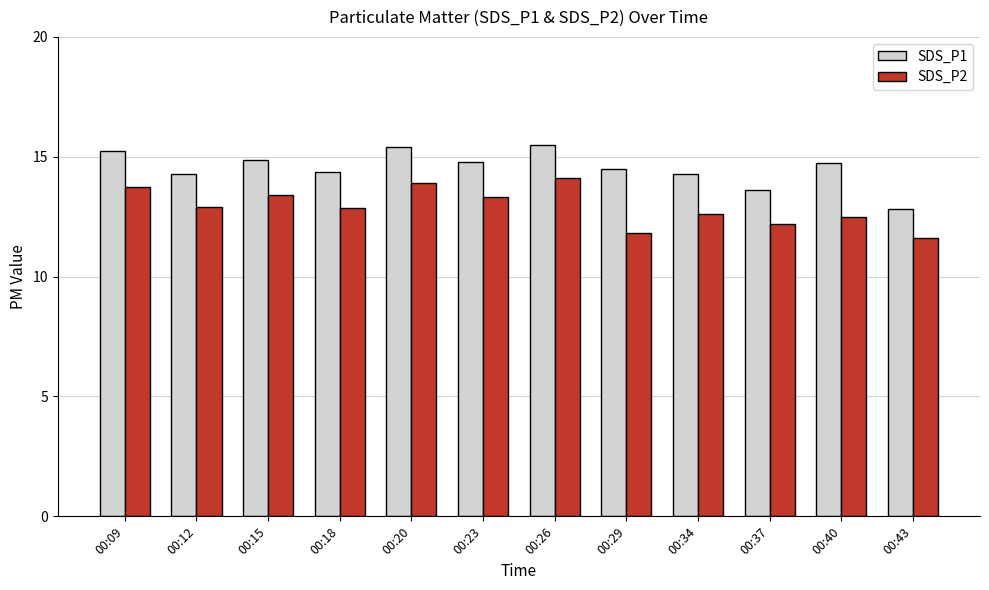

How many groups of bars are there?

12